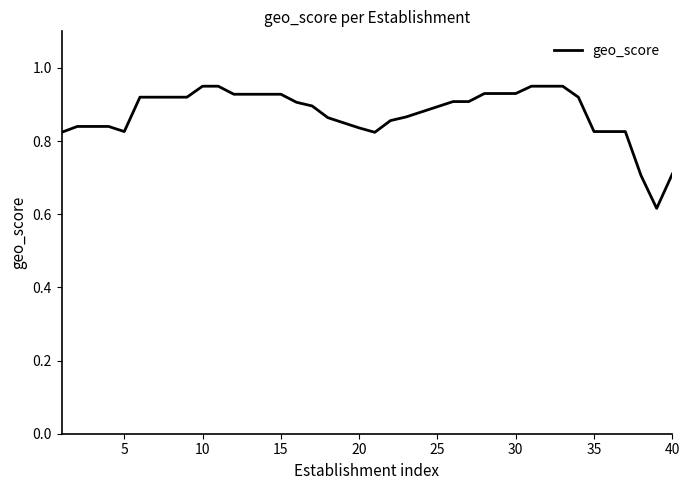

What is the difference between the maximum and minimum values?

0.3